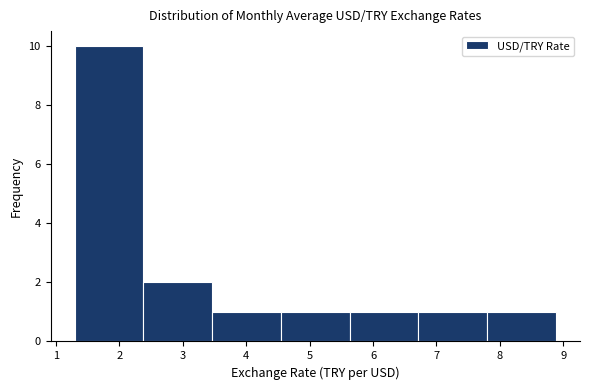

Over which range of the x-axis is the bar tallest?

1.3 to 2.4